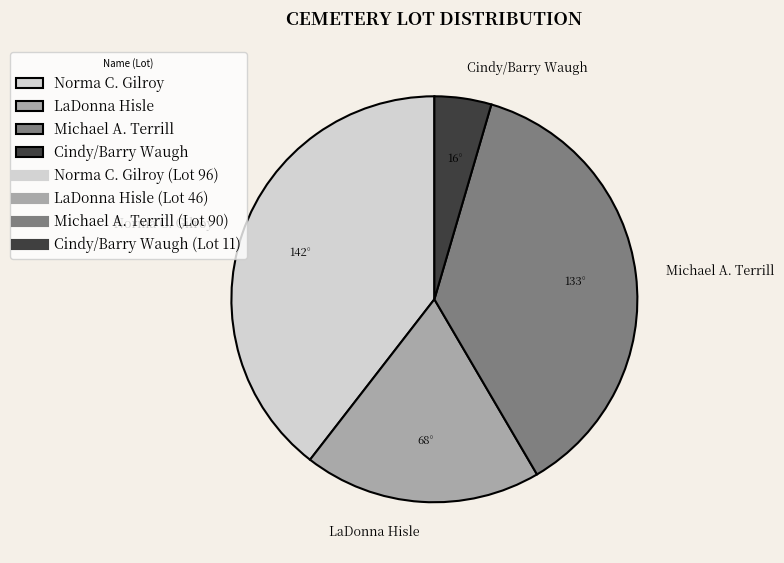

Approximately how many times larger is the value at Michael A. Terrill compared to LaDonna Hisle?

2.0